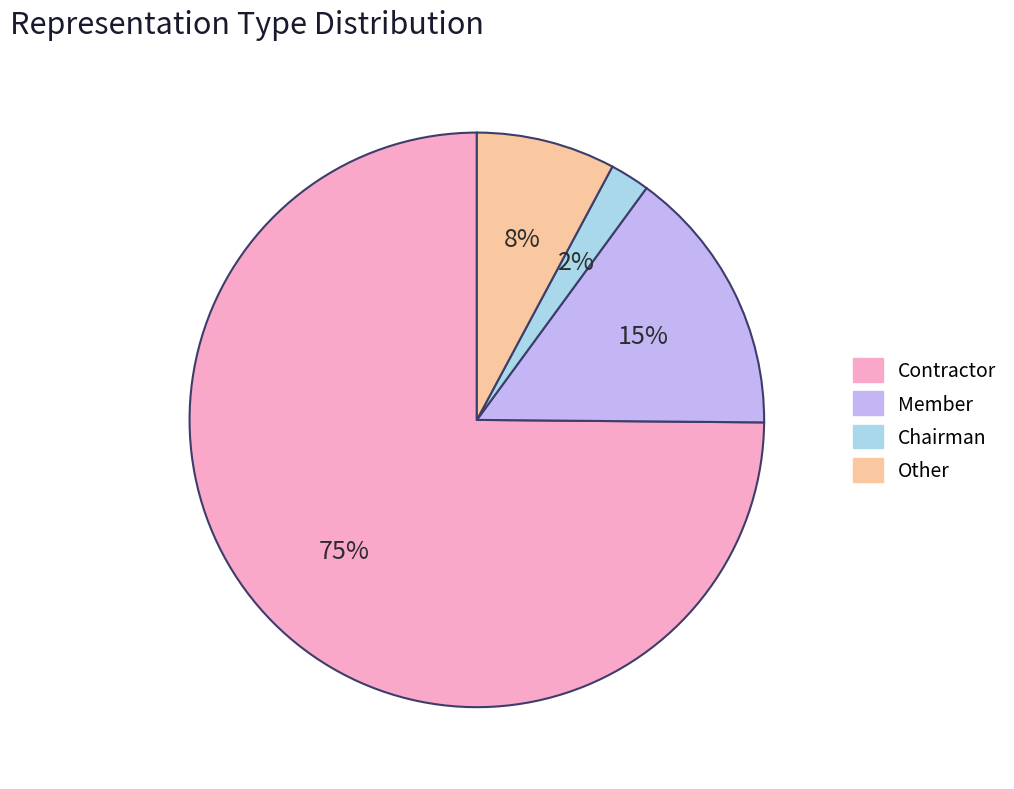

Between Chairman and Other, which is larger?

Other